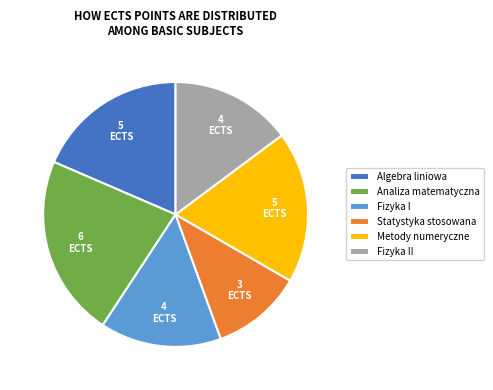

What is the smallest slice in the pie chart?

Statystyka stosowana